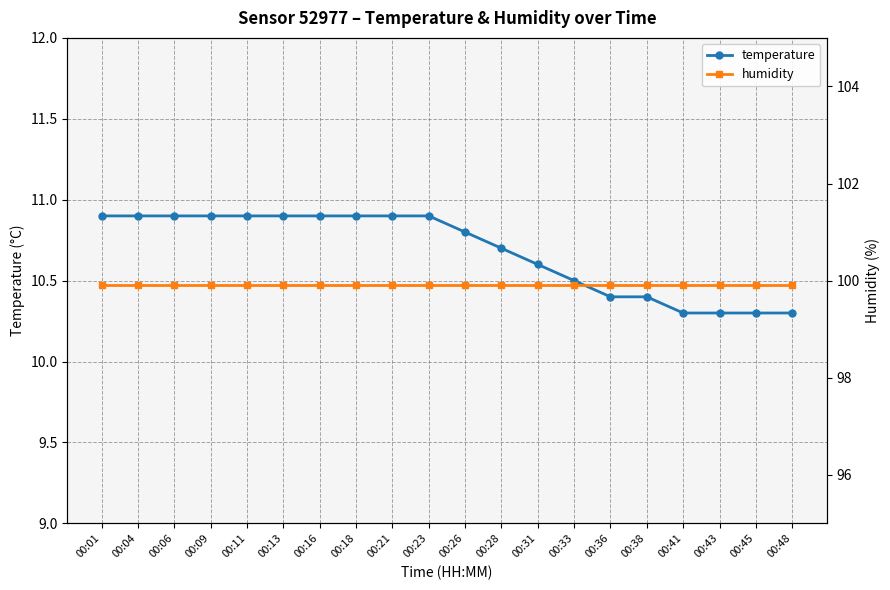

List the labels in order of humidity value, smallest first.

00:01, 00:04, 00:06, 00:09, 00:11, 00:13, 00:16, 00:18, 00:21, 00:23, 00:26, 00:28, 00:31, 00:33, 00:36, 00:38, 00:41, 00:43, 00:45, 00:48